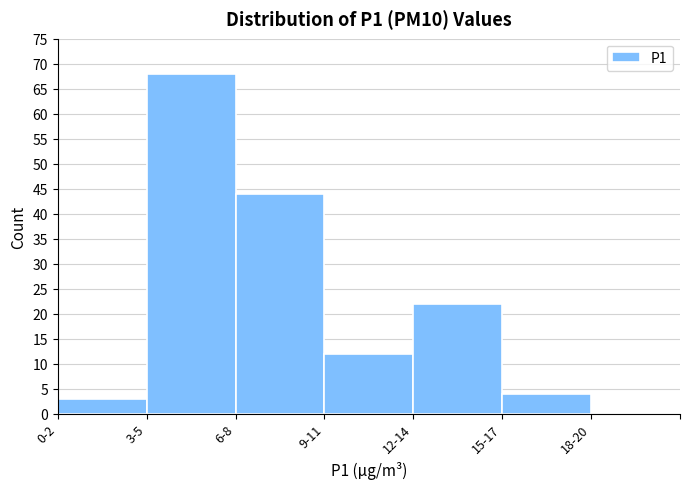

Reading right to left, transcribe all the data shown in this chart.

18-20=0	15-17=4	12-14=22	9-11=12	6-8=44	3-5=68	0-2=3